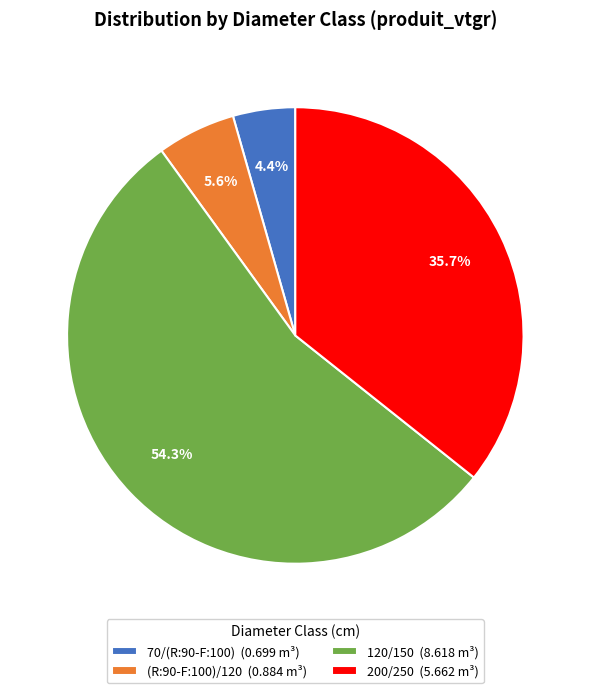

Does 120/150 represent more than half of the total?

Yes